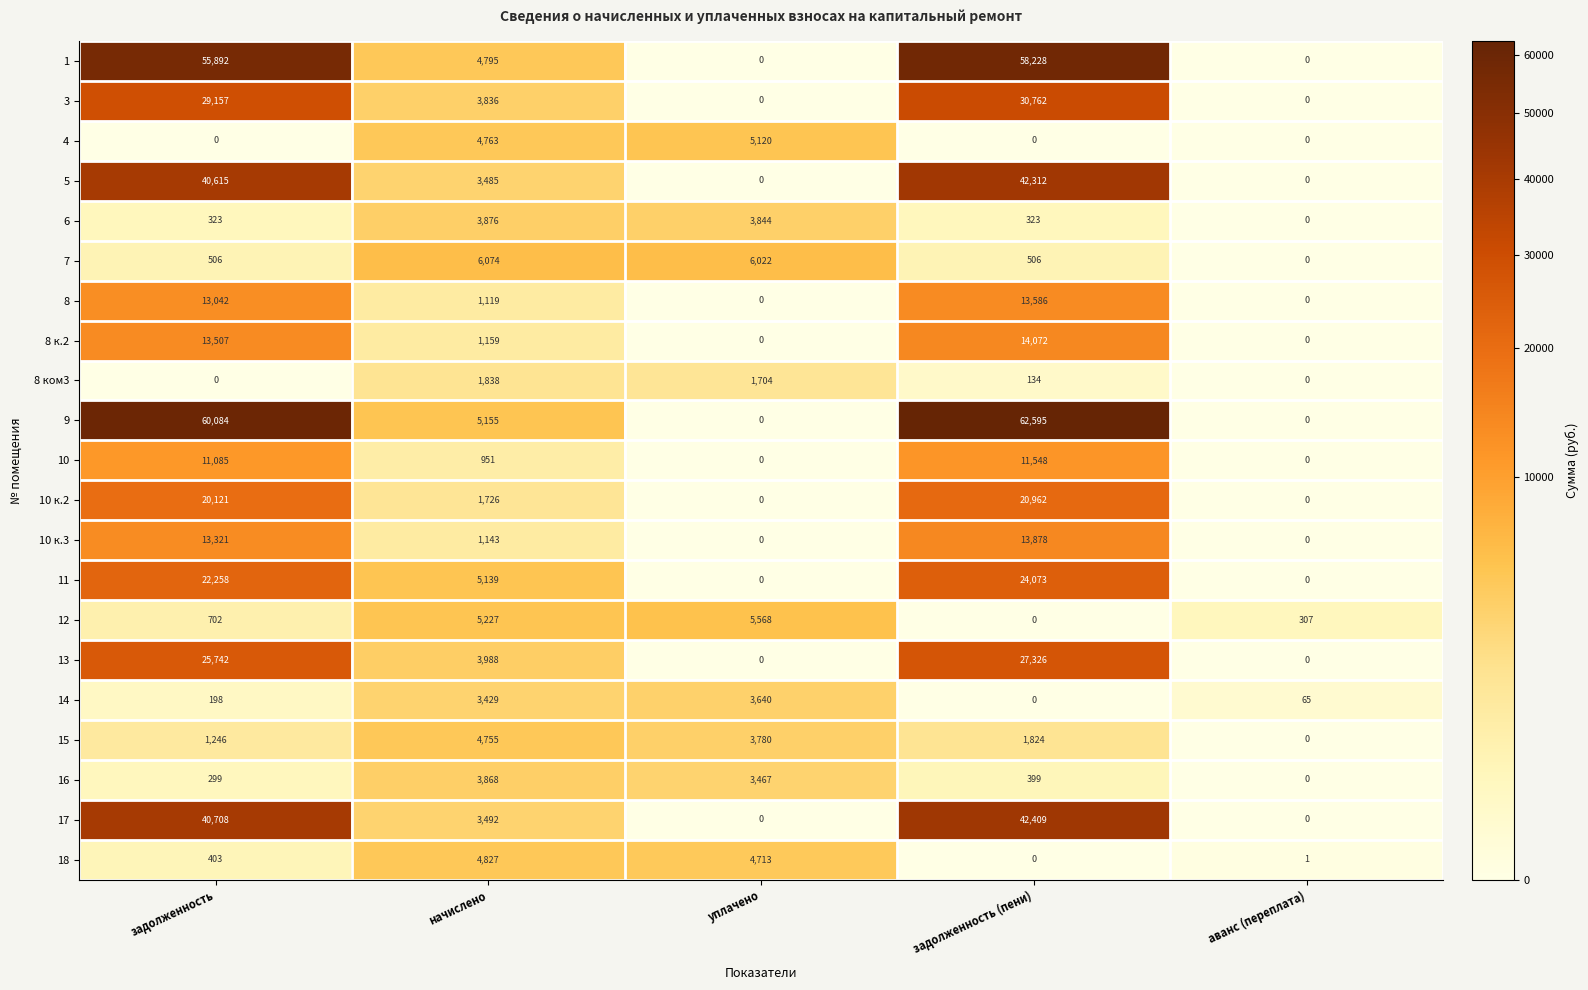

True or false: 13 has a value of 0 at уплачено.

True